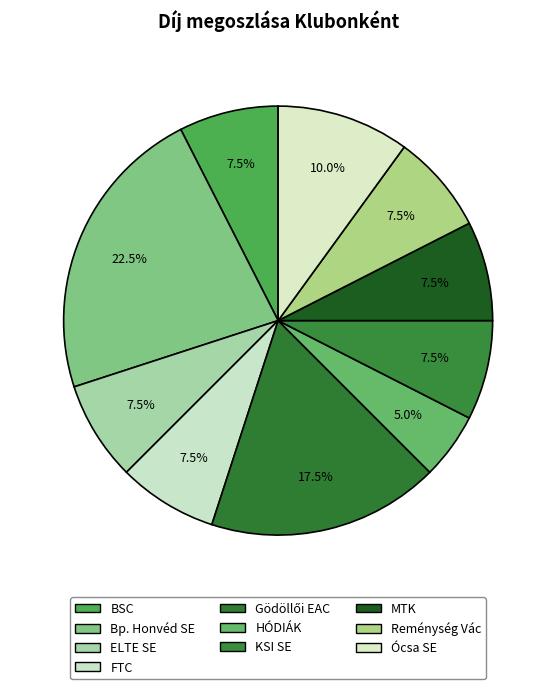

What is the ratio of the value at KSI SE to the value at FTC?

1.0